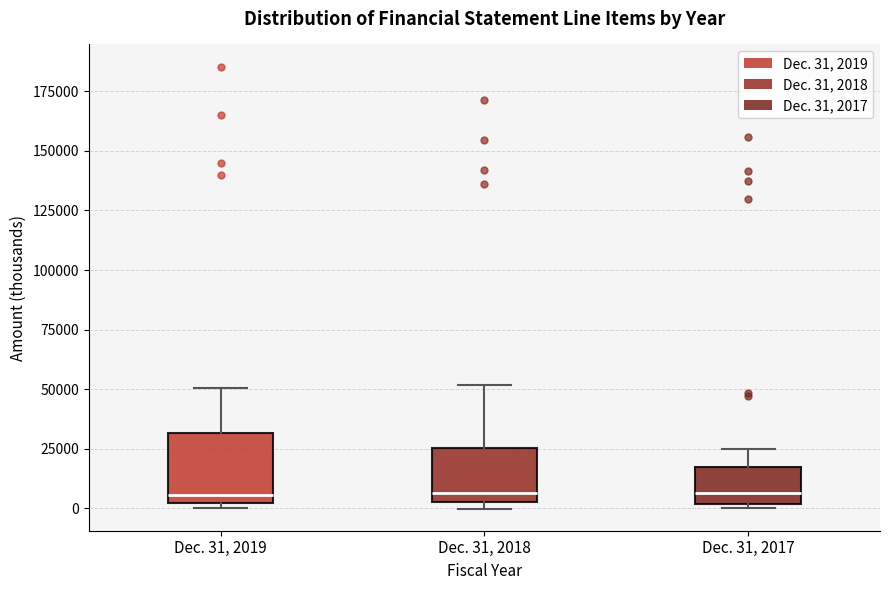

Which box is the tallest, from its lower edge to its upper edge?

Dec. 31, 2019